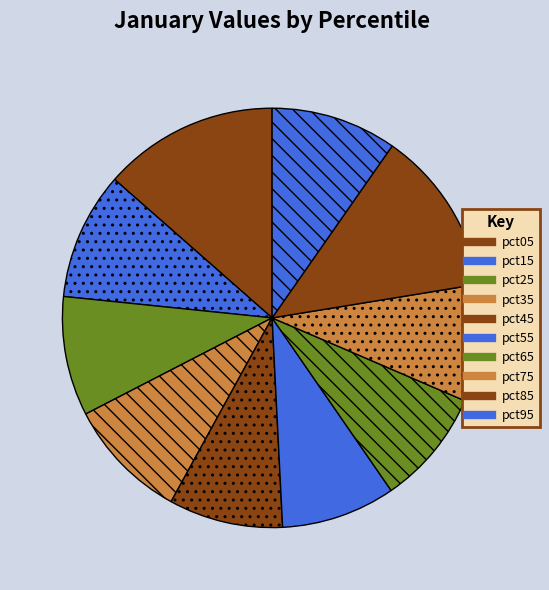

What percentage is the pct35 slice, to the nearest percent?

9%